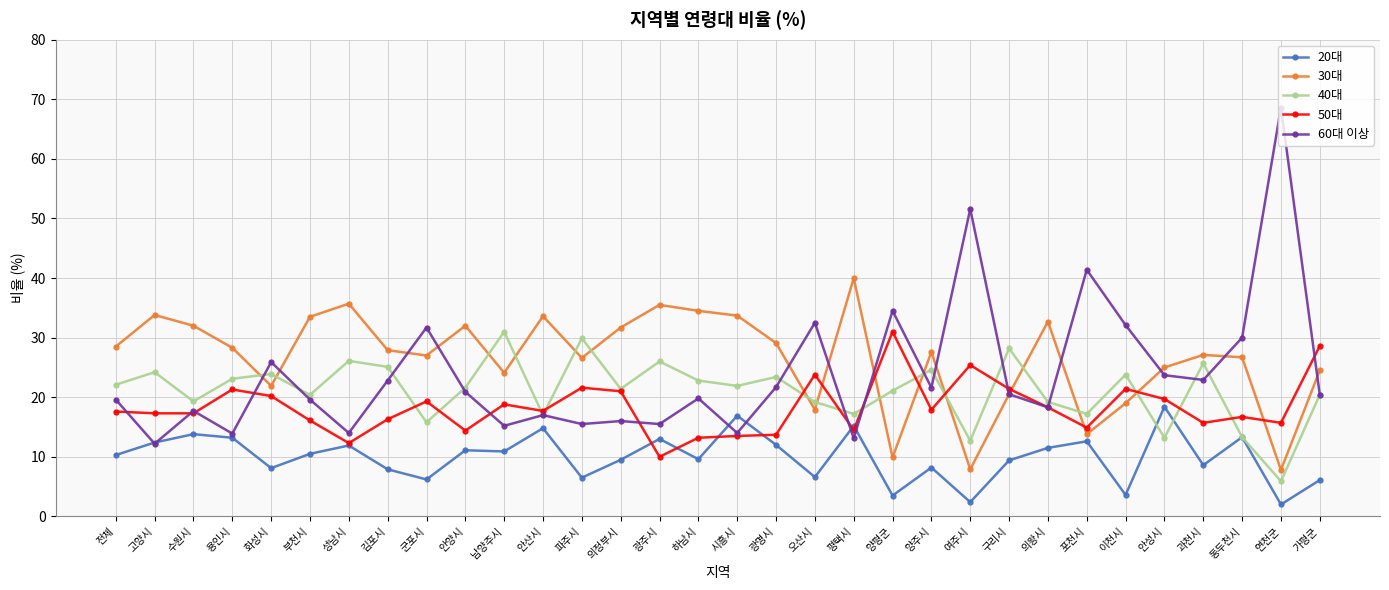

Read the 50대 value at 전체.

17.6